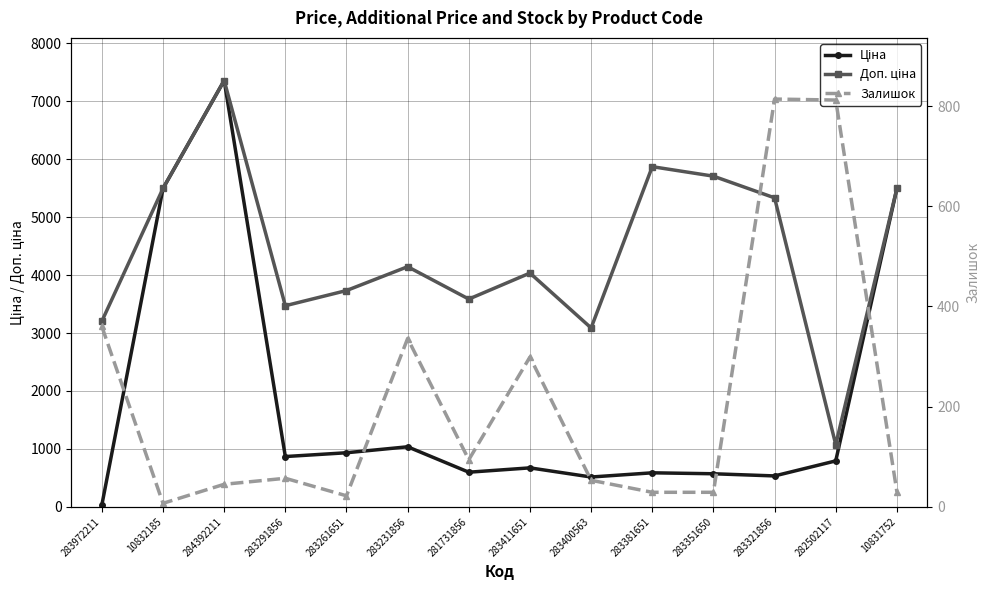

Is it true that Ціна equals 933.5 at 283261651?

True